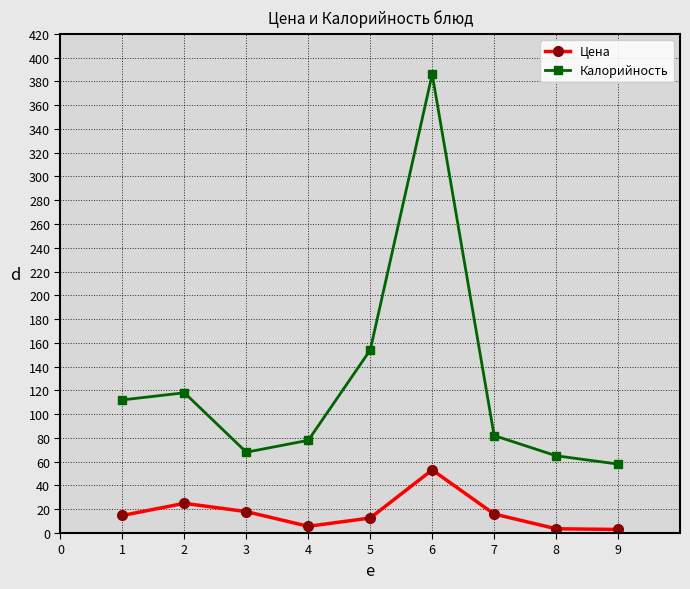

What is the difference between the Цена values at 6 and 2?

28.1